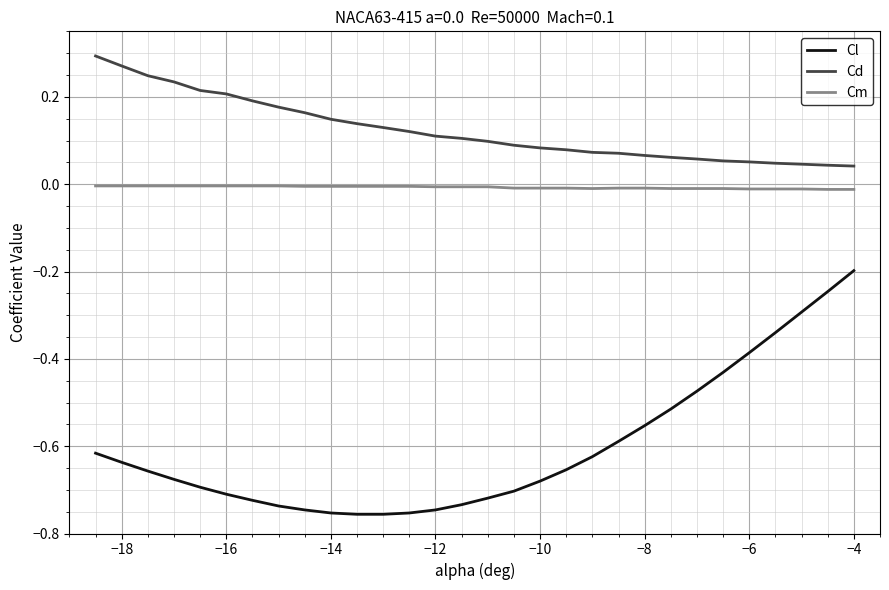

True or false: Cm and Cd intersect in this chart.

False